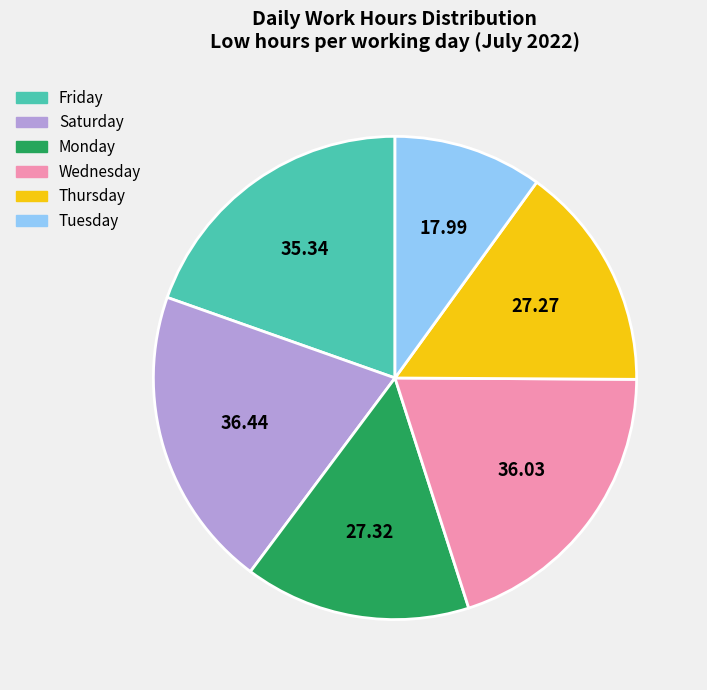

Combined, do Friday and Saturday account for over 50%?

No